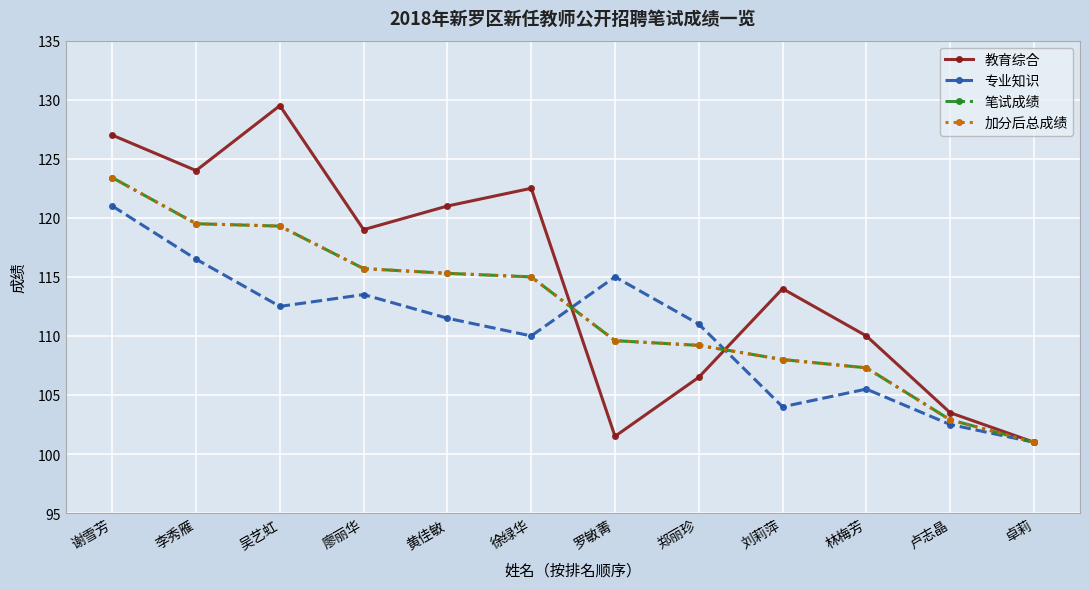

Is this an area chart (filled region under the line)?

No